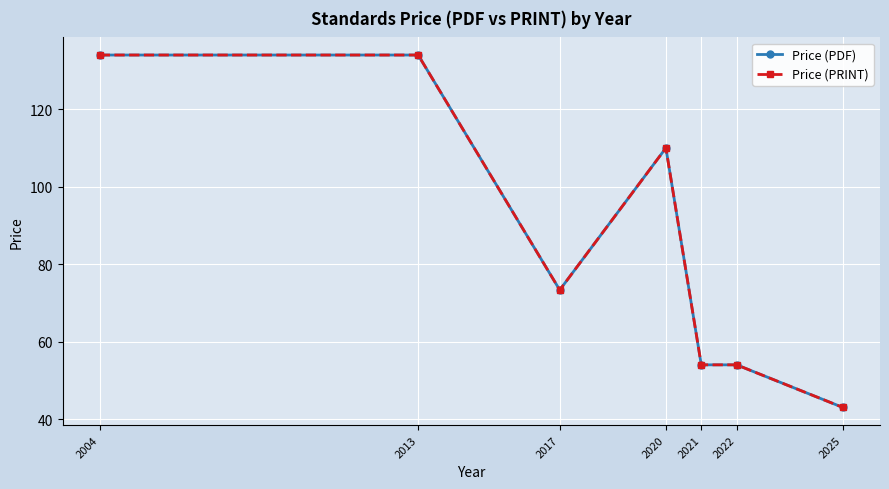

What is the sum of all Price (PDF) values?

602.3